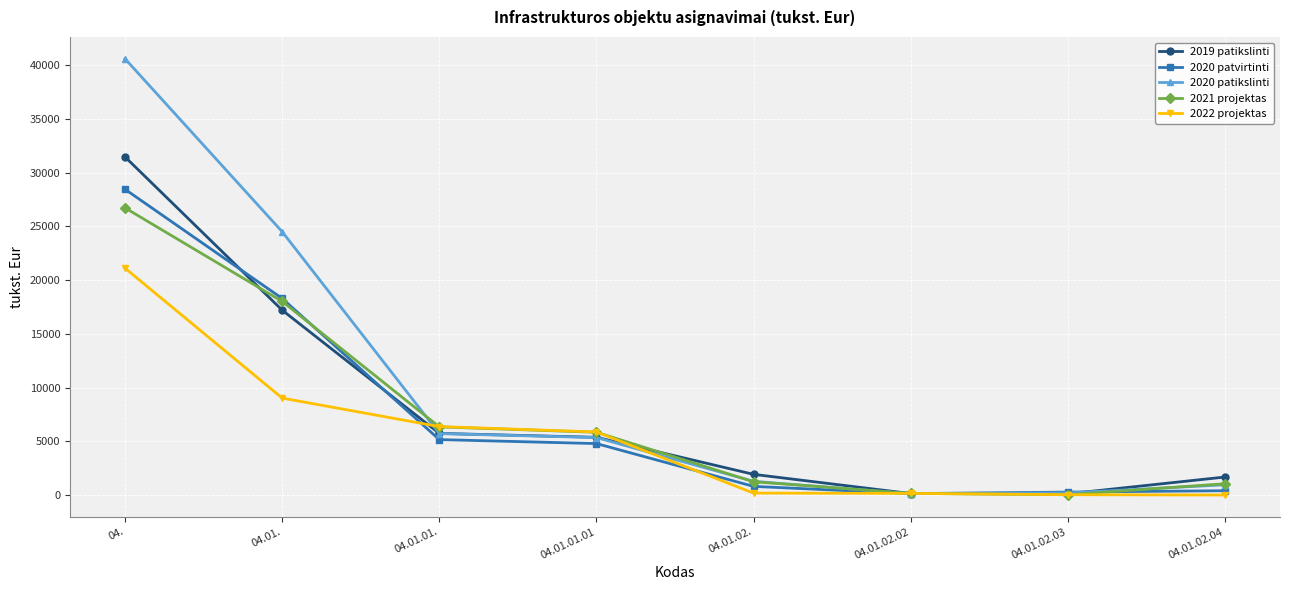

True or false: 2021 projektas has more than 0 points higher than both neighbors.

False